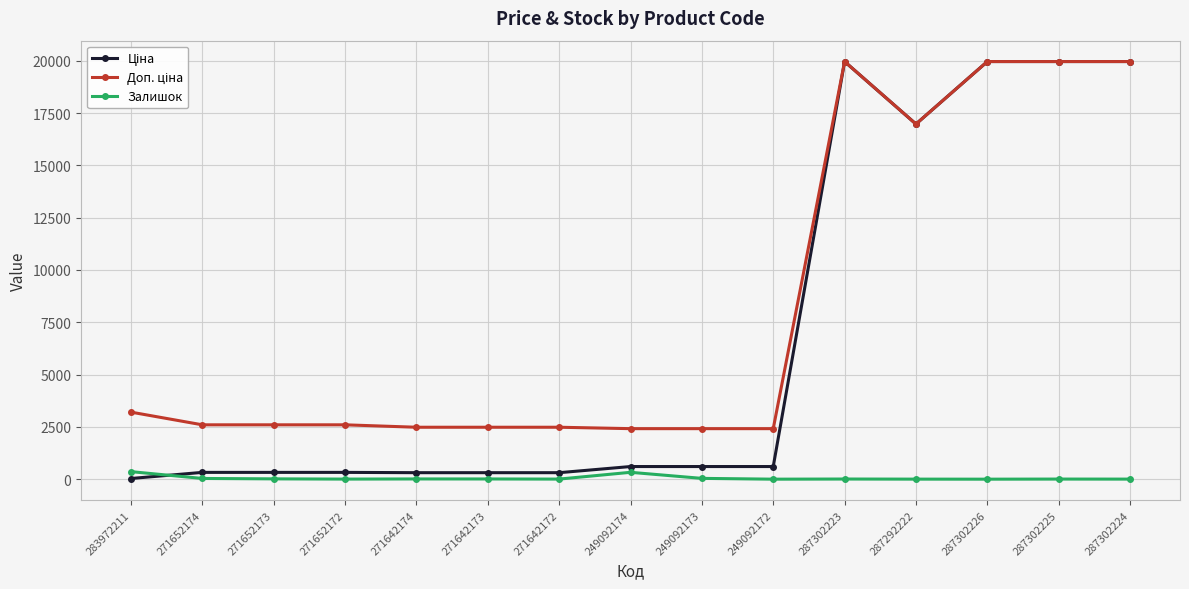

True or false: Залишок has more than 0 interior local peaks.

True